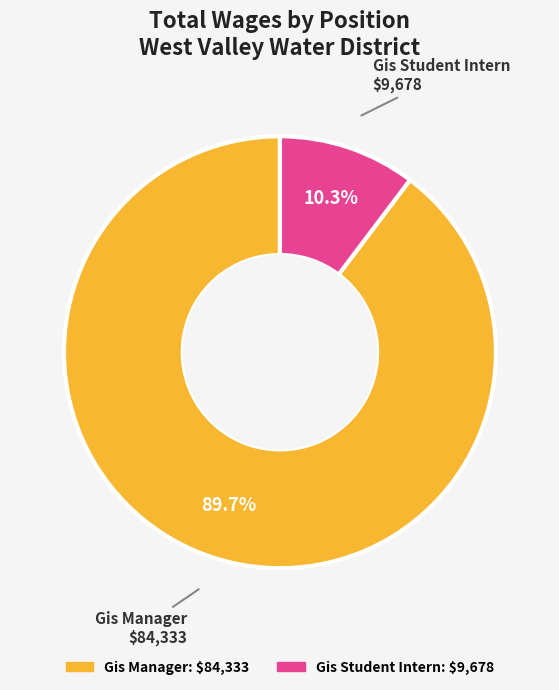

How many segments does this pie chart have?

2